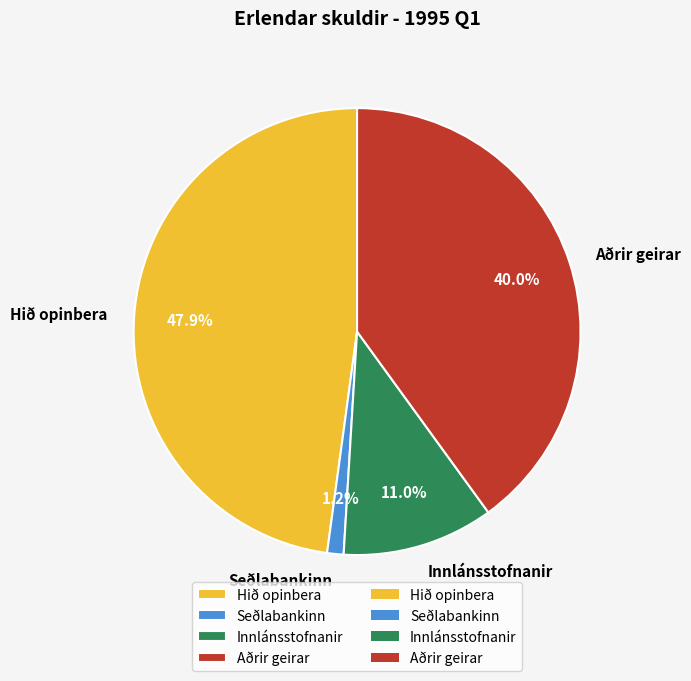

Is it true that Aðrir geirar is 48% of the pie?

False